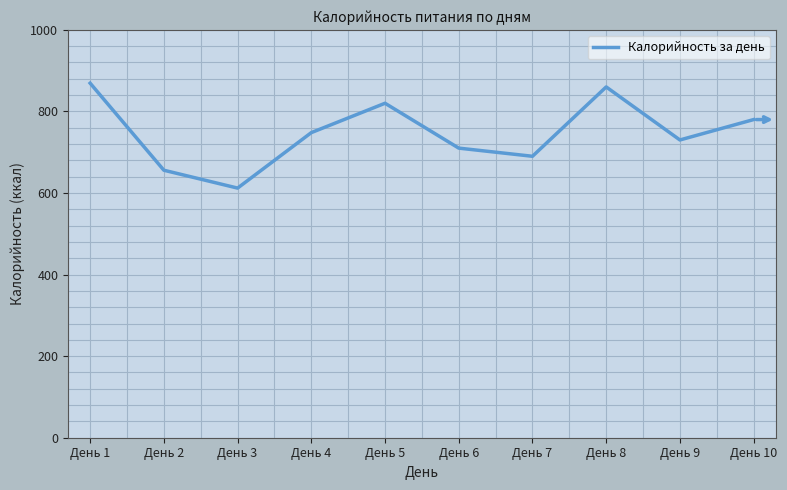

What is the greatest value displayed?

869.2